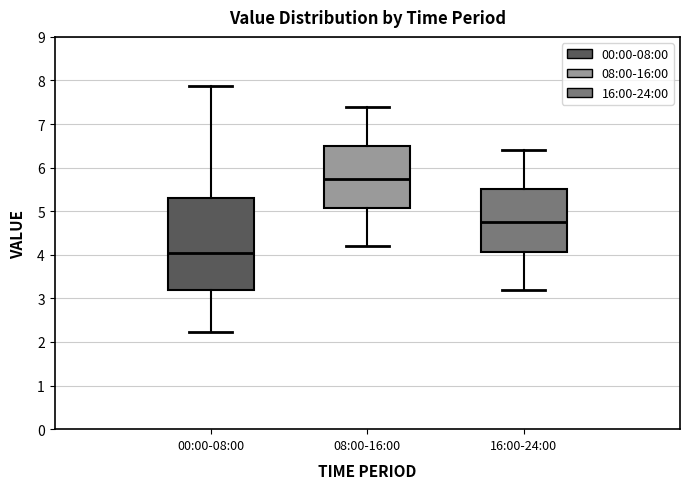

Reading left to right, transcribe this box plot: for each box, give where its median line is, the range the box spans, and where its two whiskers end, as read against the y-axis. The values are not printed on the chart, so give them approximately, as read against the axis.

00:00-08:00: median 4.1, box 3.2 to 5.3, whiskers 2.2 to 7.9
08:00-16:00: median 5.8, box 5.1 to 6.5, whiskers 4.2 to 7.4
16:00-24:00: median 4.8, box 4.1 to 5.5, whiskers 3.2 to 6.4